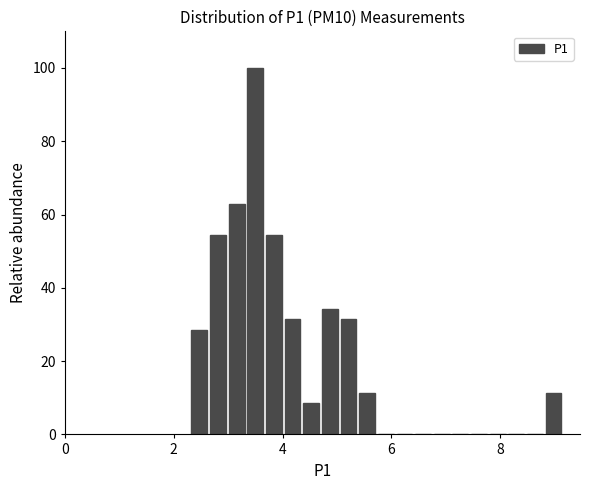

Read against the x-axis, roughly where is the centre of the tallest bar?

3.4